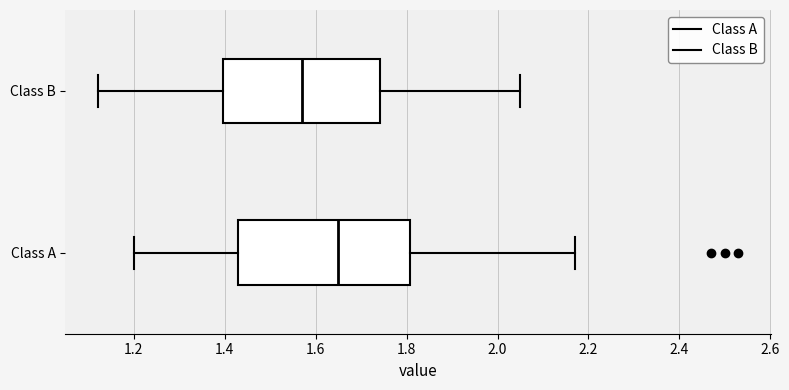

Where is the right edge of the box for Class B on the x-axis? The values are not printed on the chart, so give them approximately, as read against the axis.

1.74